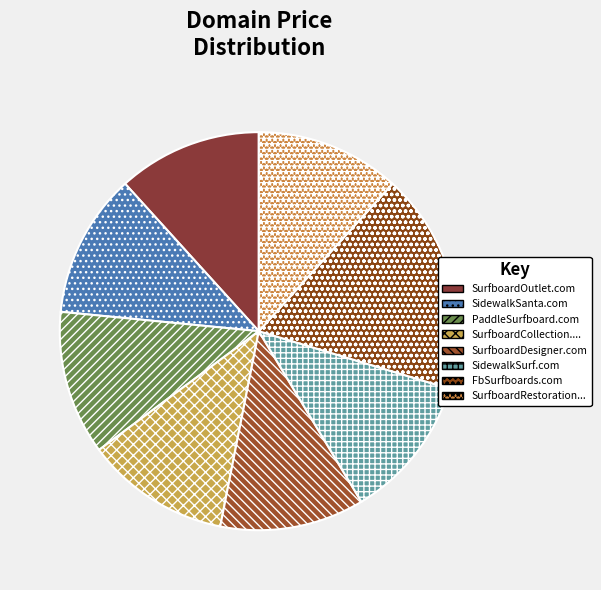

How many segments does this pie chart have?

8